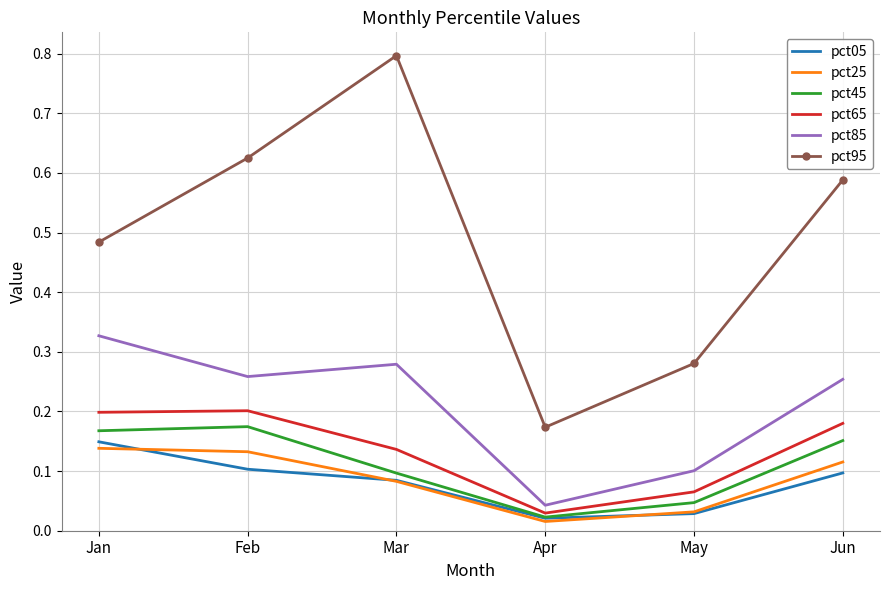

Is it true that pct05 equals 0.0 at Mar?

False